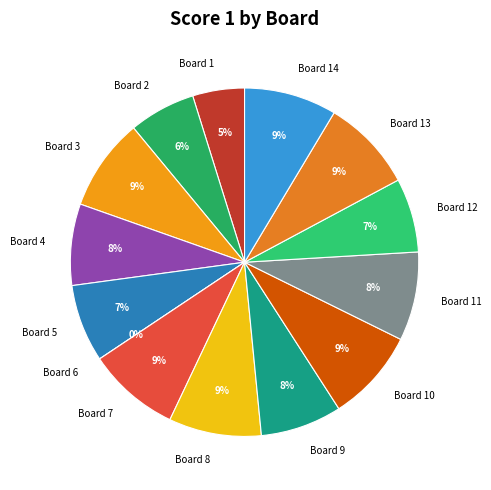

Rank the categories by value from lowest to highest.

Board 6, Board 1, Board 2, Board 12, Board 5, Board 4, Board 9, Board 11, Board 3, Board 7, Board 8, Board 10, Board 13, Board 14